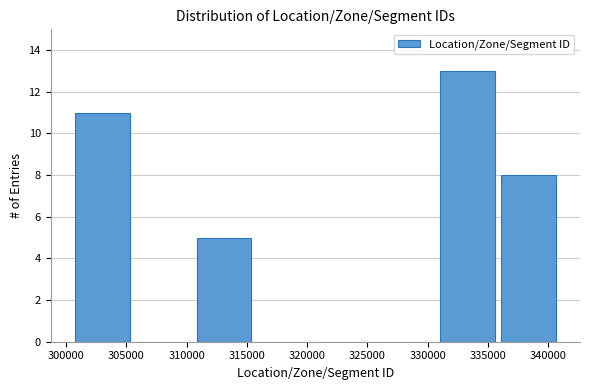

How tall is the bar that spans 331000 to 336000 on the x-axis? Neither the bar edges nor the heights are printed on the chart, so give them approximately, as read against the axes.

13